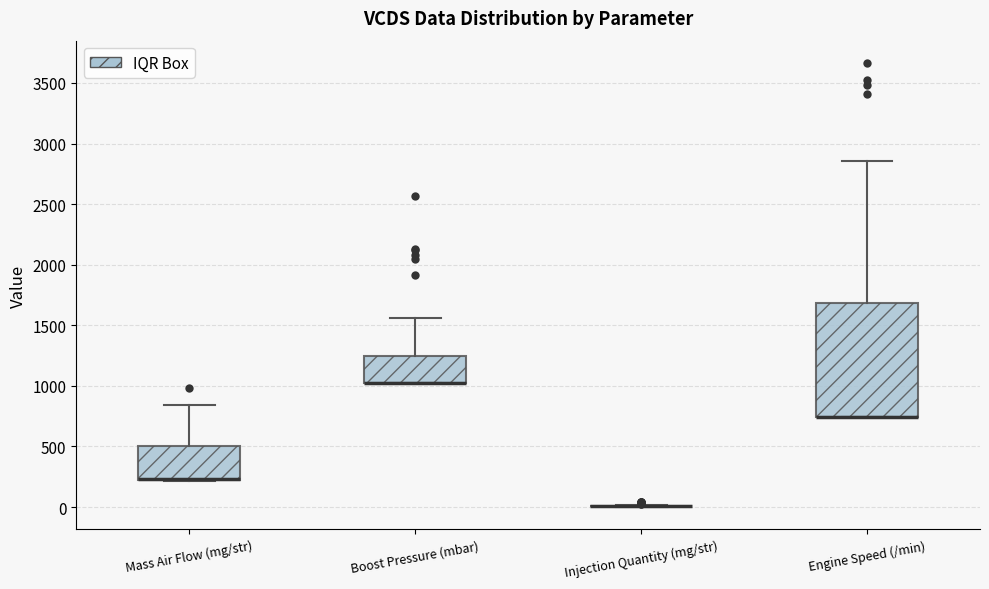

Where is the upper edge of the box for Boost Pressure (mbar) on the y-axis? The values are not printed on the chart, so give them approximately, as read against the axis.

1250